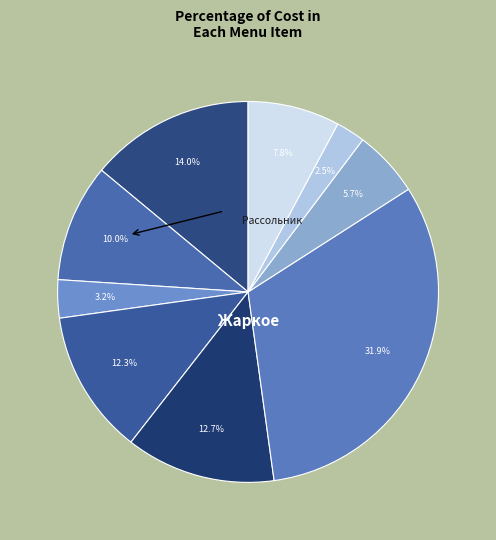

Count the number of slices in the pie.

9